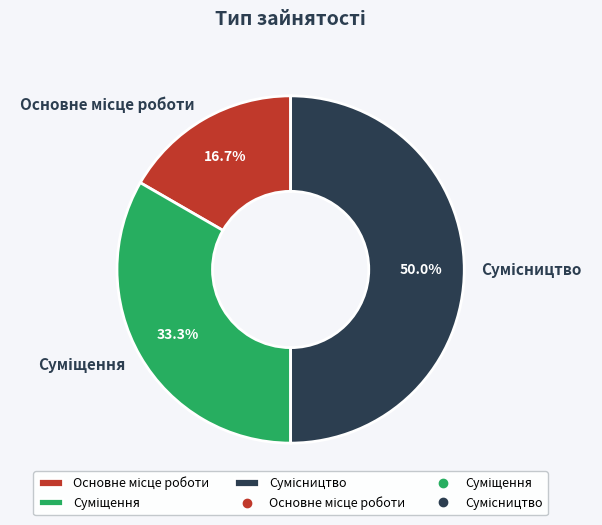

Which slice is the smallest?

Основне місце роботи